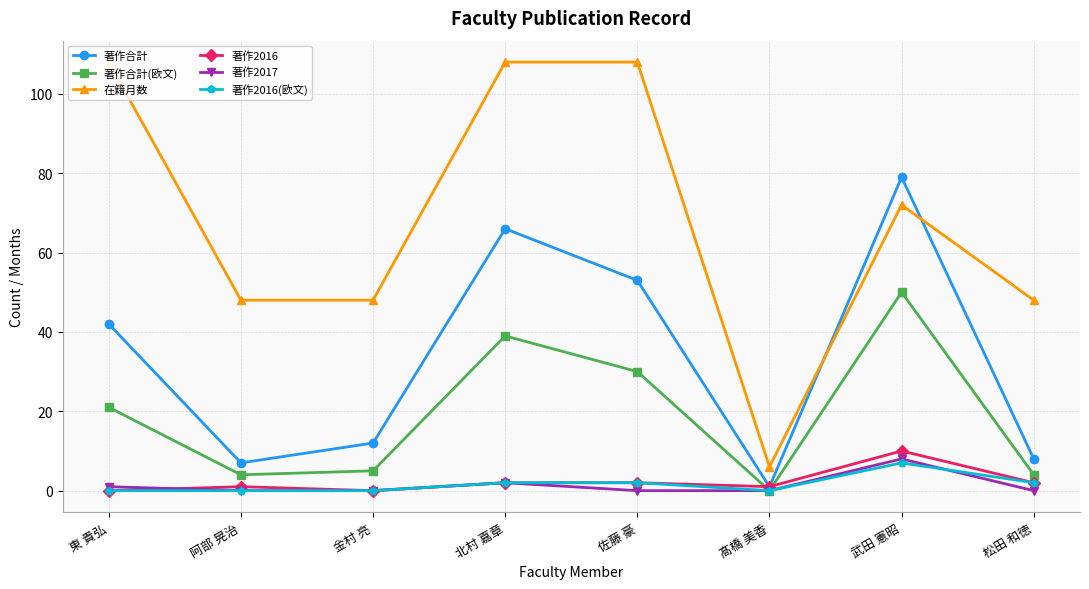

Count the number of categories in the chart.

8